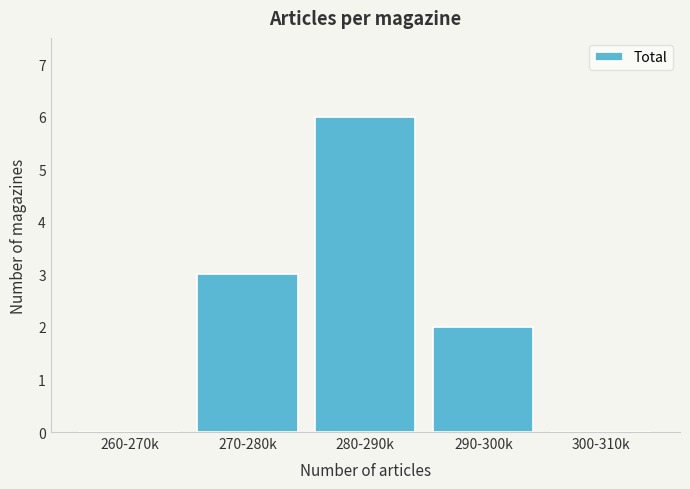

Reading left to right, extract all data points from this chart.

260-270k=0	270-280k=3	280-290k=6	290-300k=2	300-310k=0